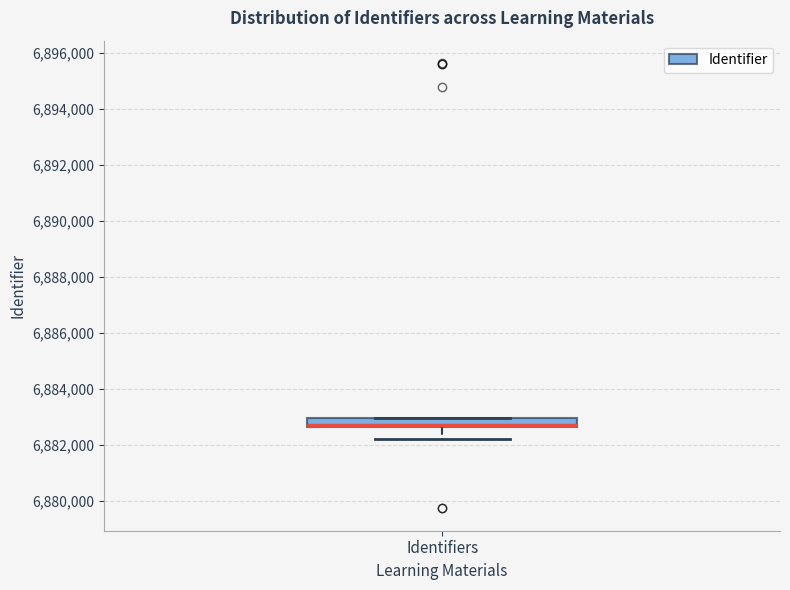

Transcribe this box plot: give where the median line is, the range the box spans, and where the two whiskers end, as read against the y-axis. The values are not printed on the chart, so give them approximately, as read against the axis.

median 6882600 (drawn on the box's lower edge), box 6882600 to 6883000, whiskers 6882200 to 6883000